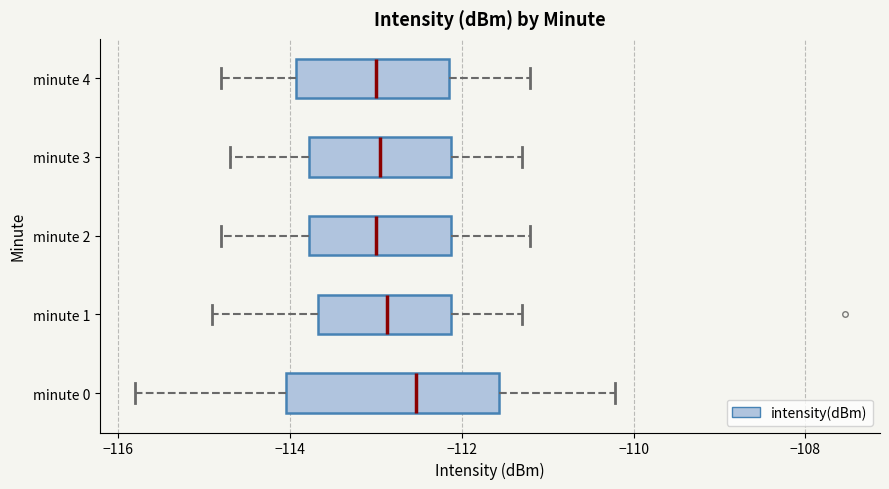

Where does the right whisker of the box for minute 2 end on the x-axis? The values are not printed on the chart, so give them approximately, as read against the axis.

-111.2